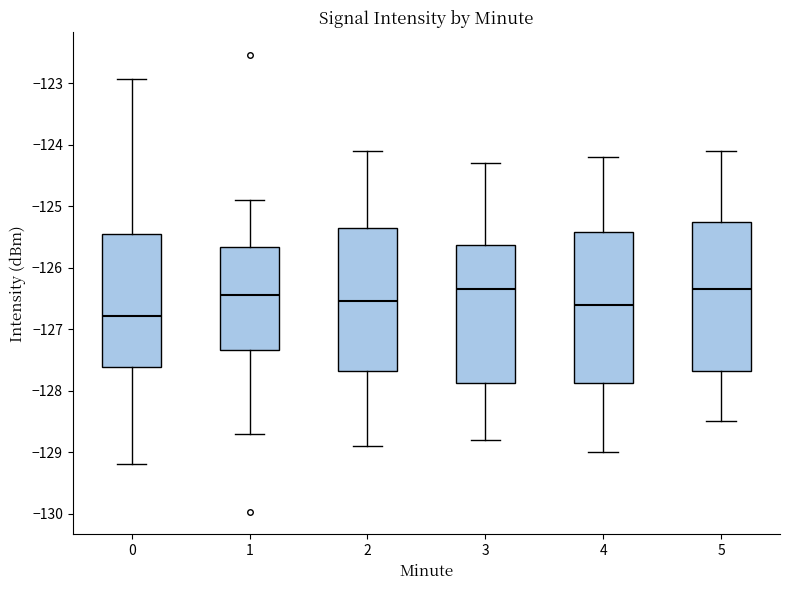

Reading left to right, read every box against the y-axis: the position of its median line, the range the box covers, and the ends of its whiskers. The values are not printed on the chart, so give them approximately, as read against the axis.

0: median -126.8, box -127.6 to -125.4, whiskers -129.2 to -122.9
1: median -126.4, box -127.3 to -125.7, whiskers -128.7 to -124.9
2: median -126.5, box -127.7 to -125.3, whiskers -128.9 to -124.1
3: median -126.3, box -127.9 to -125.6, whiskers -128.8 to -124.3
4: median -126.6, box -127.9 to -125.4, whiskers -129.0 to -124.2
5: median -126.3, box -127.7 to -125.2, whiskers -128.5 to -124.1